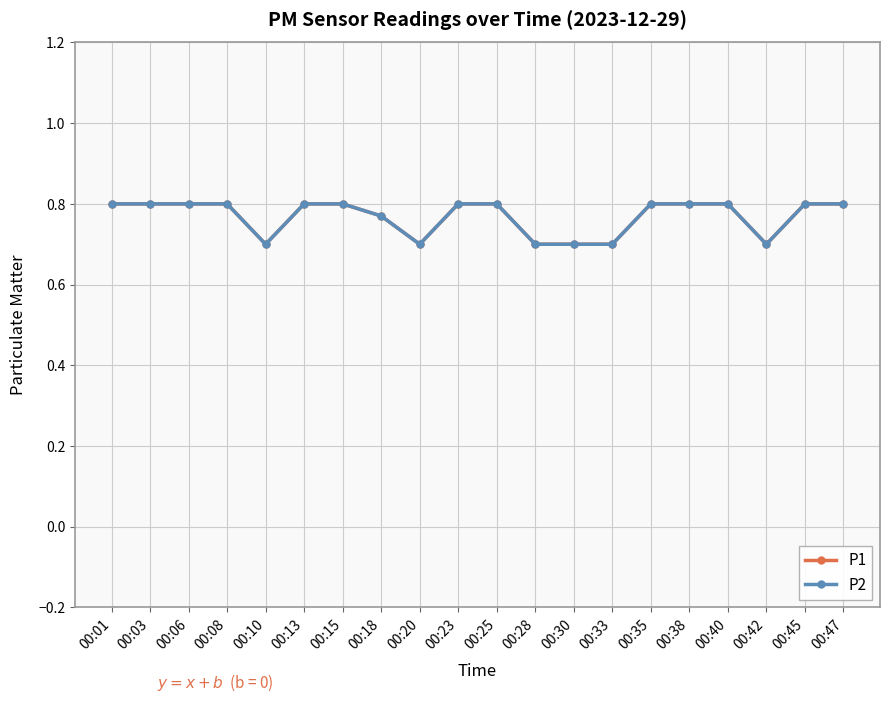

Reading left to right, transcribe all the data shown in this chart.

P1: 0.8	0.8	0.8	0.8	0.7	0.8	0.8	0.8	0.7	0.8	0.8	0.7	0.7	0.7	0.8	0.8	0.8	0.7	0.8	0.8
P2: 0.8	0.8	0.8	0.8	0.7	0.8	0.8	0.8	0.7	0.8	0.8	0.7	0.7	0.7	0.8	0.8	0.8	0.7	0.8	0.8